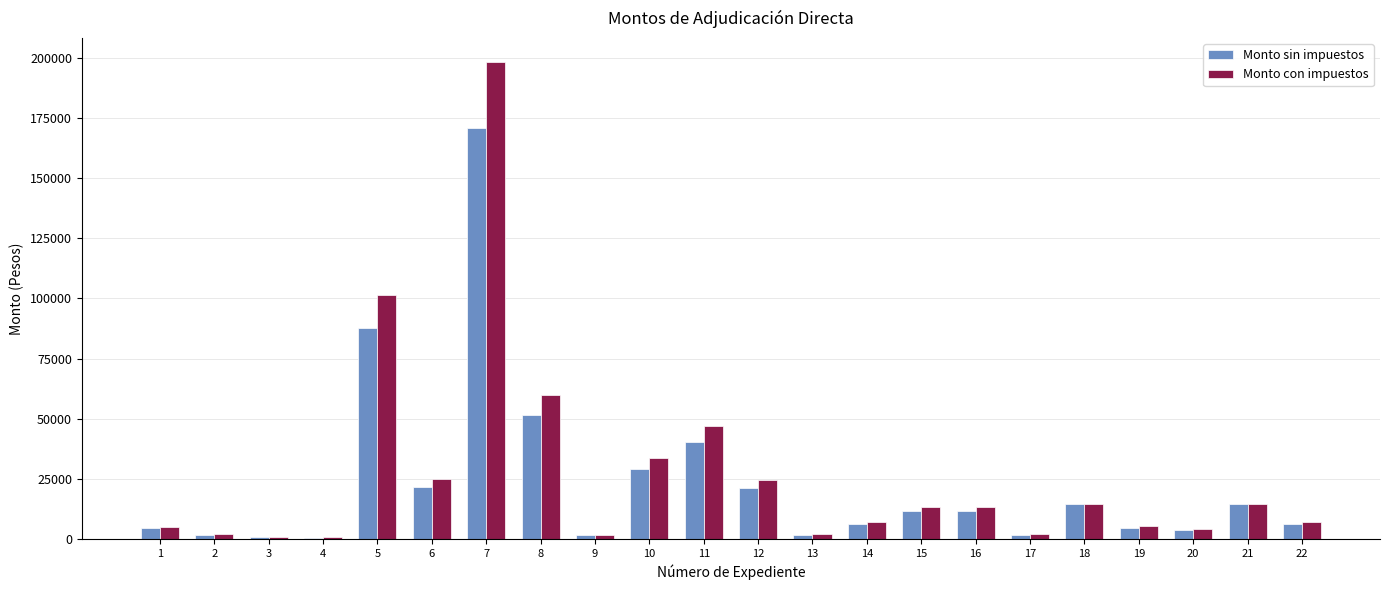

Is the value of Monto con impuestos at 16 greater than the value of Monto sin impuestos at 3?

Yes